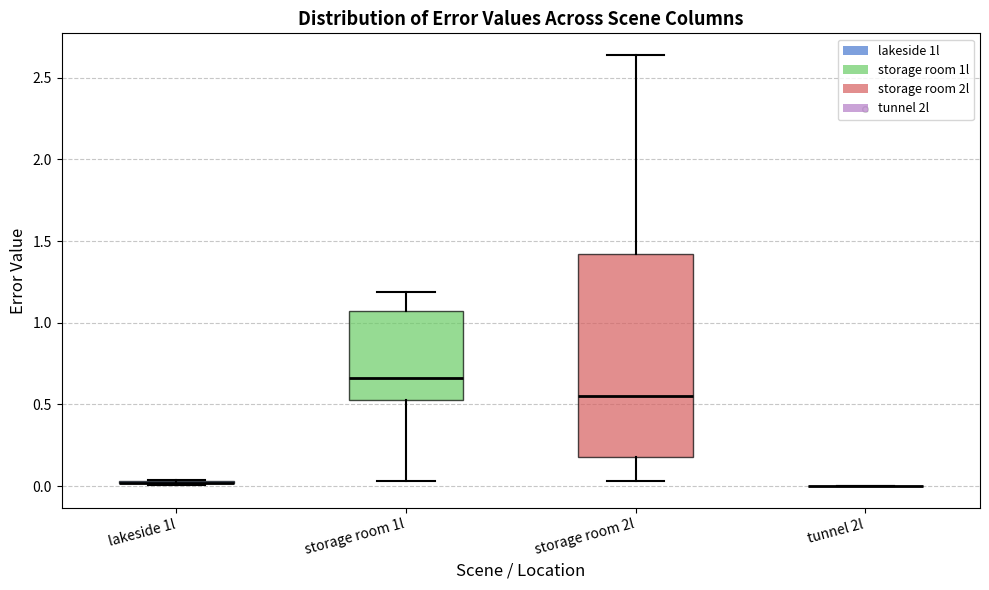

Reading left to right, read every box against the y-axis: the position of its median line, the range the box covers, and the ends of its whiskers. The values are not printed on the chart, so give them approximately, as read against the axis.

lakeside 1l: box collapsed to a line at 0.00, whiskers 0.00 to 0.05
storage room 1l: median 0.65, box 0.55 to 1.10, whiskers 0.05 to 1.20
storage room 2l: median 0.55, box 0.20 to 1.40, whiskers 0.05 to 2.65
tunnel 2l: box collapsed to a line at 0.00, whiskers 0.00 to 0.00